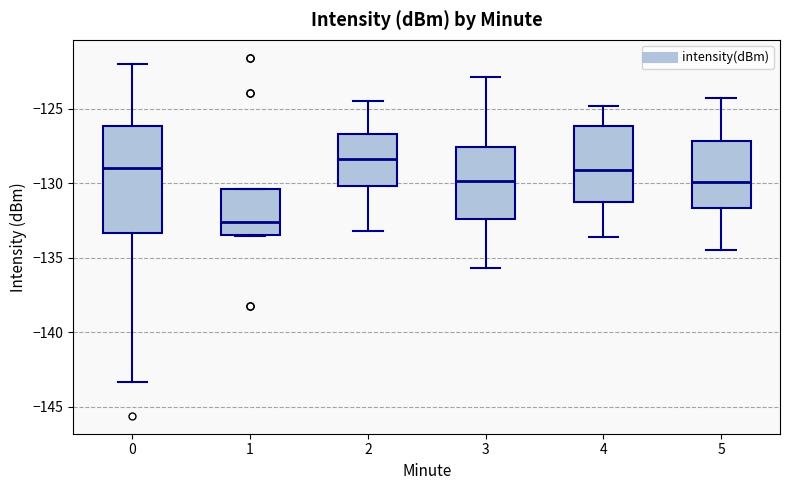

Which box is the tallest, from its lower edge to its upper edge?

0